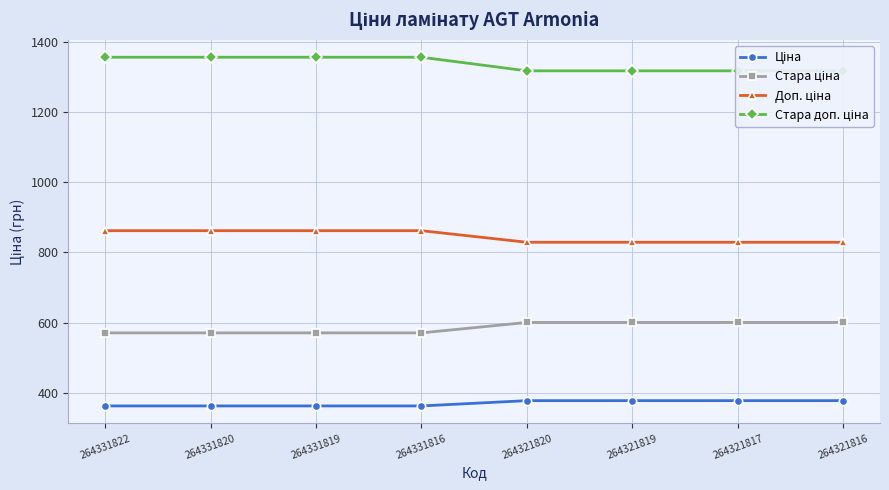

What is the smallest value displayed?

362.6